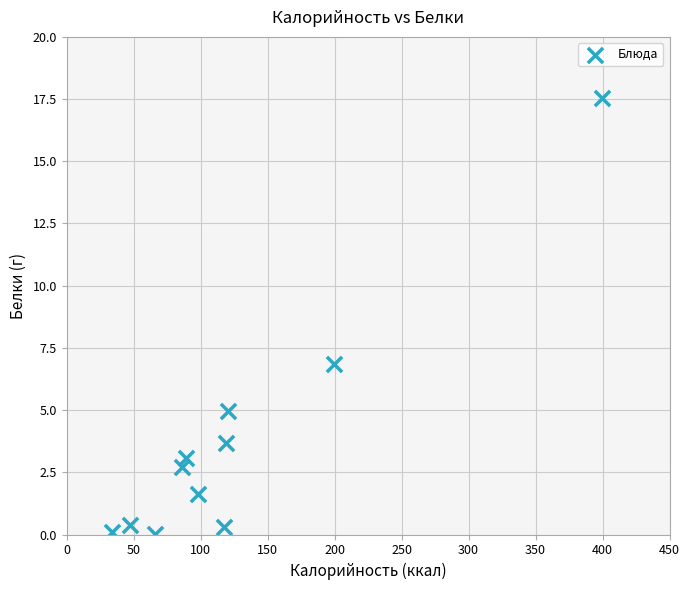

What is the average X value?

125.0